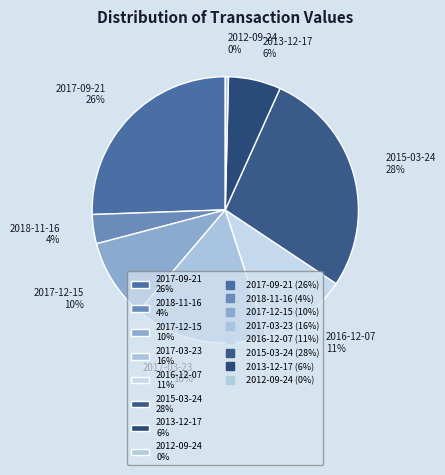

Is the sum of 2012-09-24 0% and 2013-12-17 6% greater than half?

No